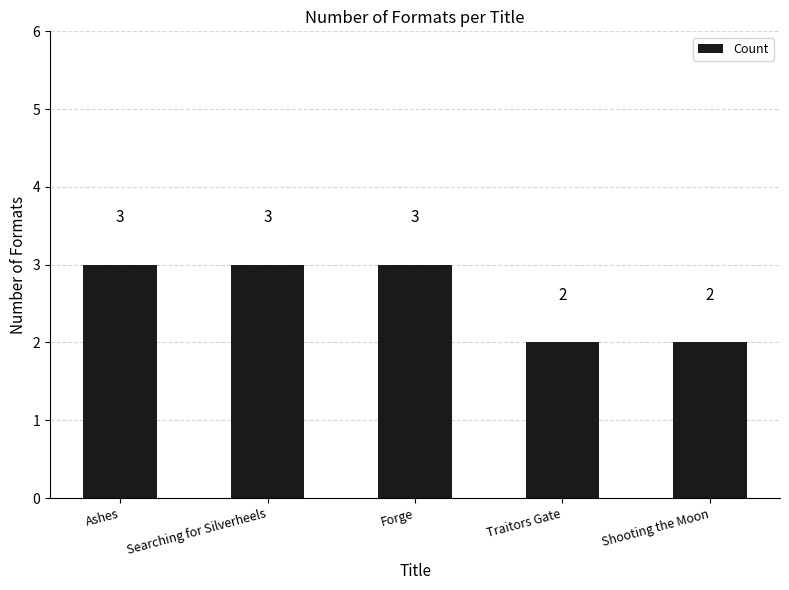

What is the greatest value displayed?

3